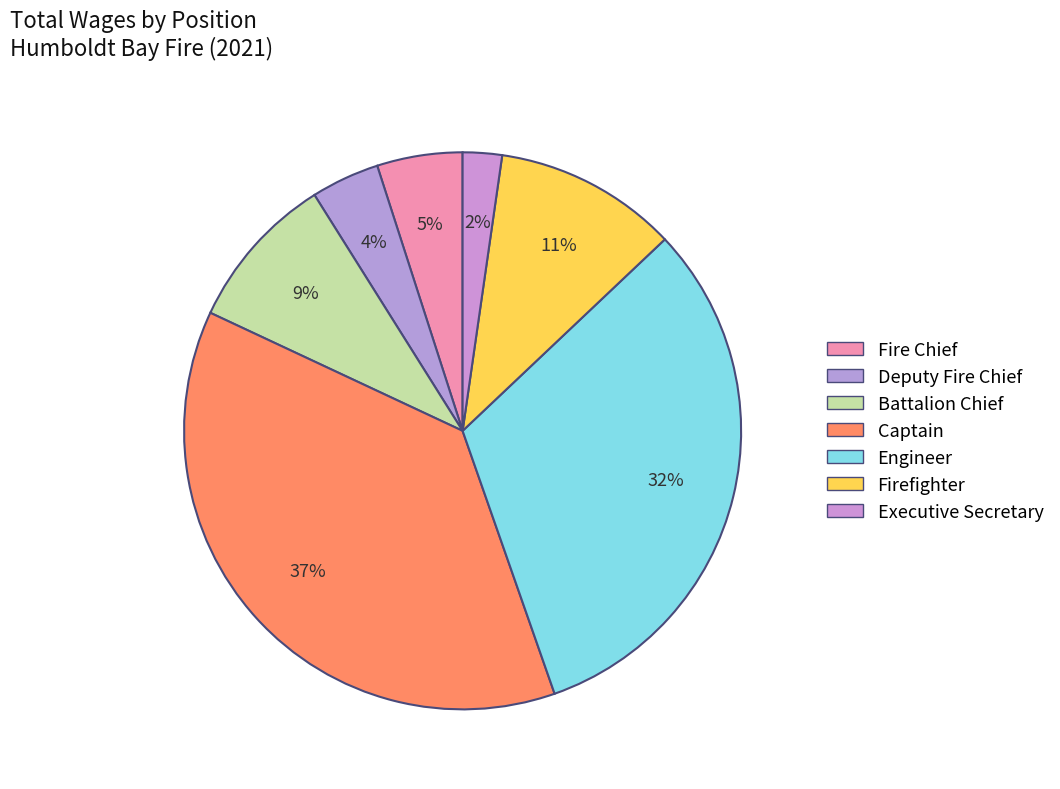

How many segments does this pie chart have?

7